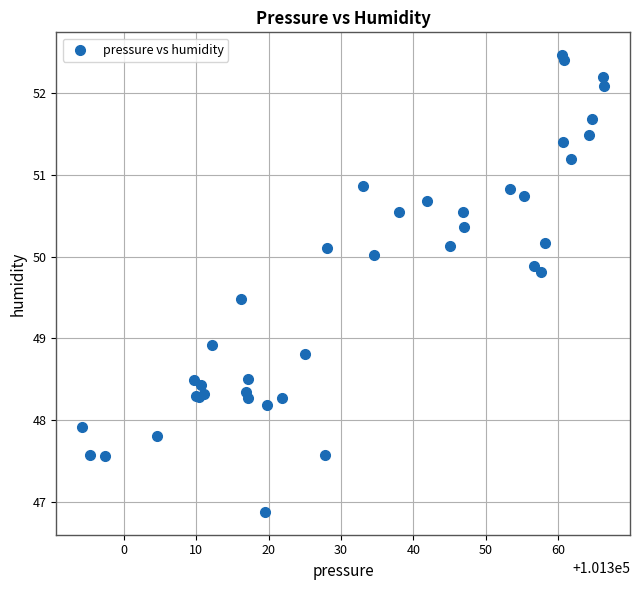

What Y value in the scatter plot is closest to 49?

48.9